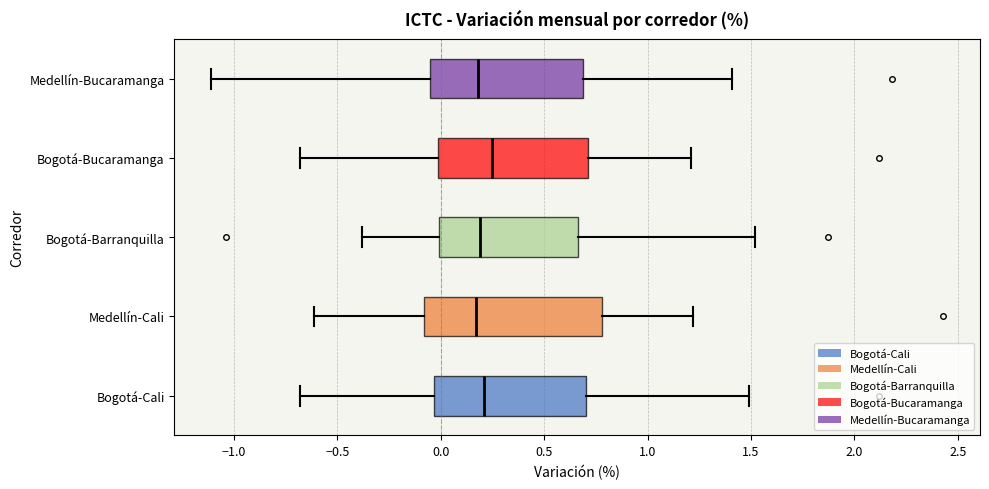

Reading bottom to top, transcribe this box plot: for each box, give where its median line is, the range the box spans, and where its two whiskers end, as read against the x-axis. The values are not printed on the chart, so give them approximately, as read against the axis.

Bogotá-Cali: median 0.20, box -0.05 to 0.70, whiskers -0.70 to 1.50
Medellín-Cali: median 0.15, box -0.10 to 0.80, whiskers -0.60 to 1.20
Bogotá-Barranquilla: median 0.20, box 0.00 to 0.65, whiskers -0.40 to 1.50
Bogotá-Bucaramanga: median 0.25, box 0.00 to 0.70, whiskers -0.70 to 1.20
Medellín-Bucaramanga: median 0.20, box -0.05 to 0.70, whiskers -1.10 to 1.40